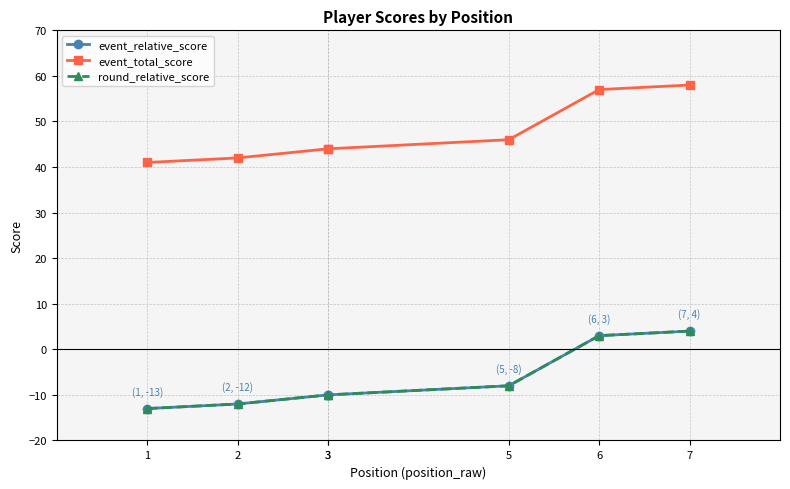

What is the maximum value for event_total_score?

58